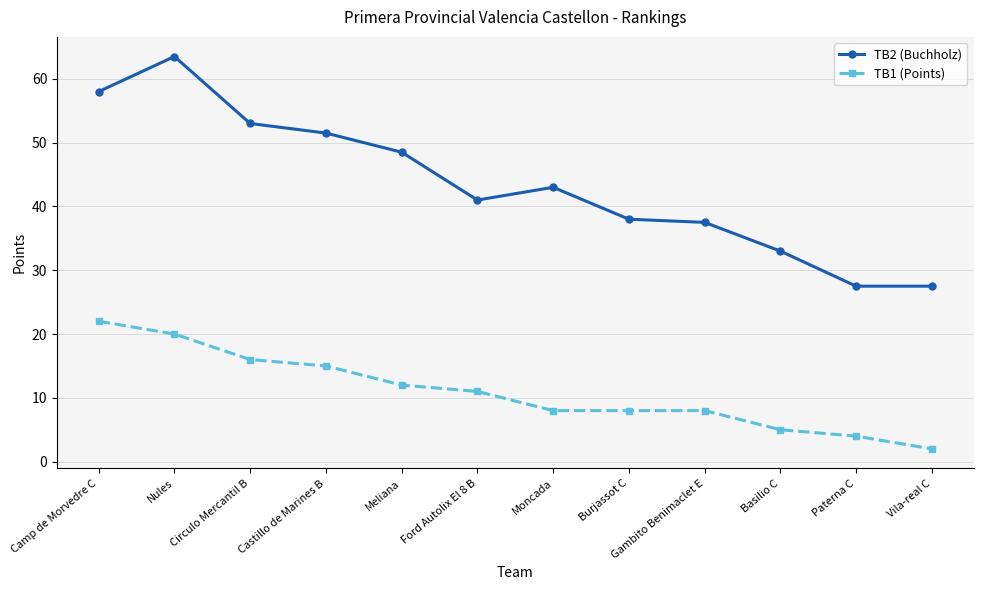

Where is the first local minimum for TB2 (Buchholz)?

Ford Autolix El 8 B